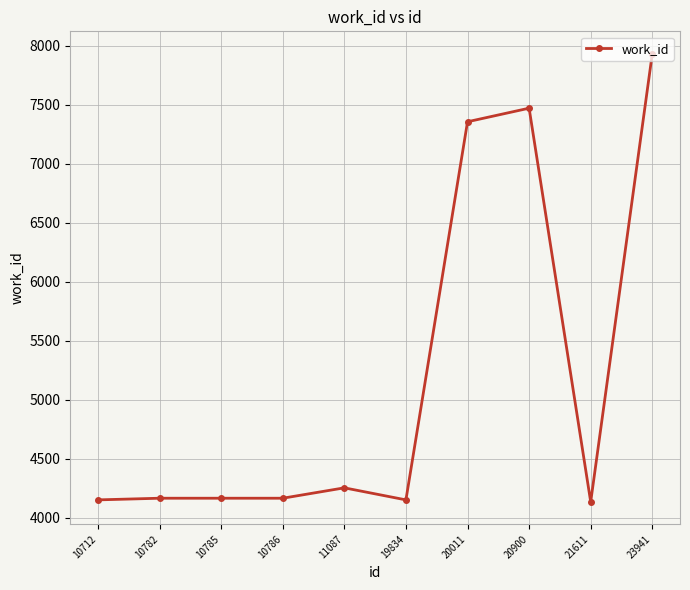

The chart shows a value of 7355 at 20011. True or false?

True